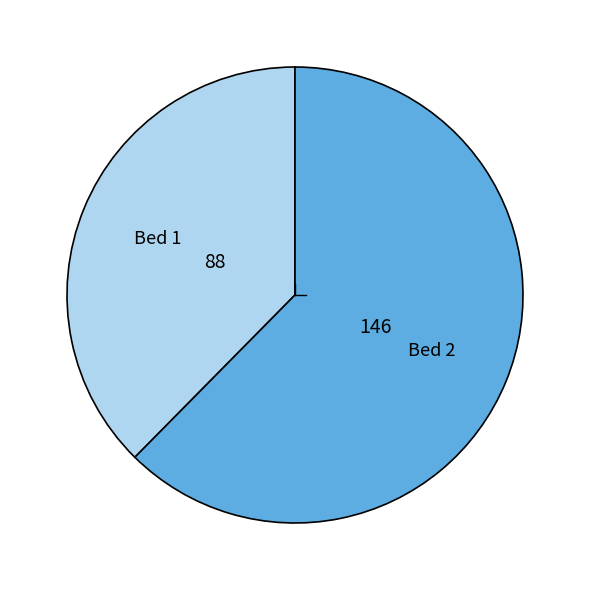

Is there any slice that represents more than half of the pie?

Yes